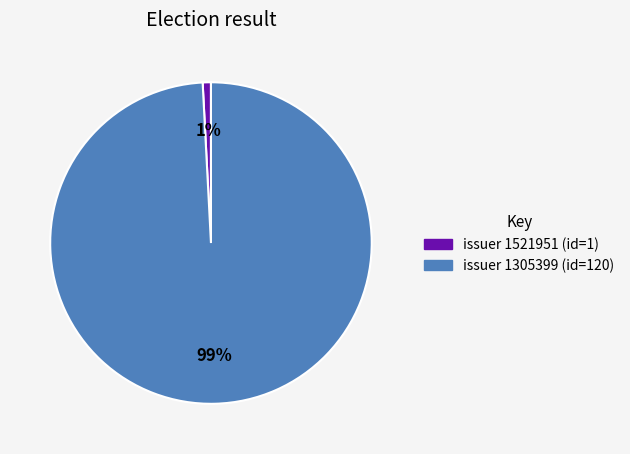

Is there any slice that represents more than half of the pie?

Yes